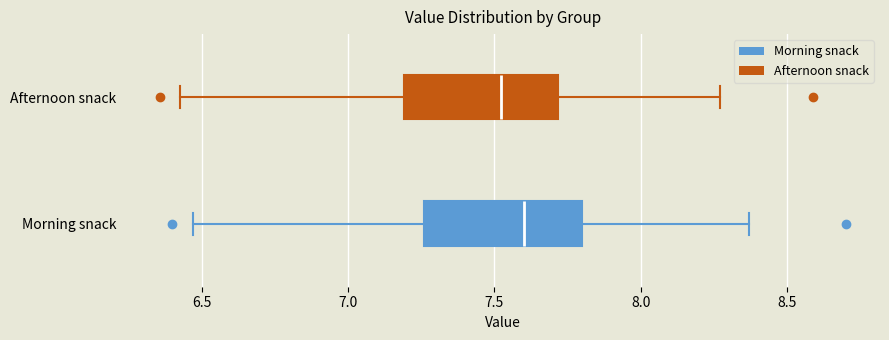

Reading bottom to top, transcribe this box plot: for each box, give where its median line is, the range the box spans, and where its two whiskers end, as read against the x-axis. The values are not printed on the chart, so give them approximately, as read against the axis.

Morning snack: median 7.60, box 7.25 to 7.80, whiskers 6.45 to 8.35
Afternoon snack: median 7.50, box 7.20 to 7.70, whiskers 6.45 to 8.25